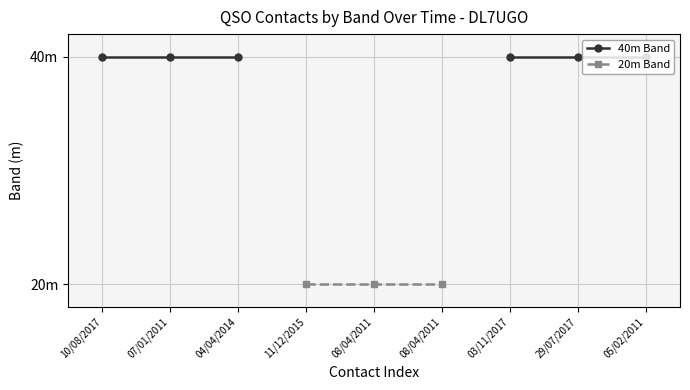

True or false: 40m Band has more than 1 points higher than both neighbors.

False